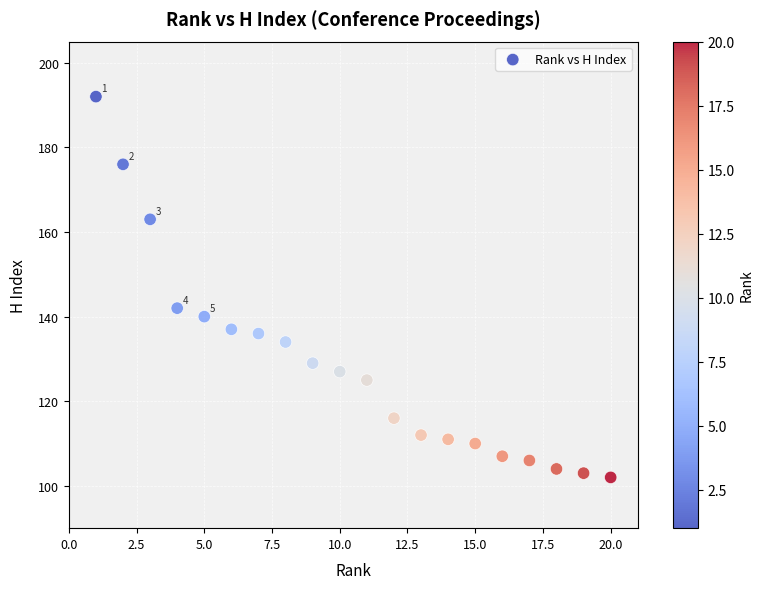

What Y value in the scatter plot is closest to 147?

142